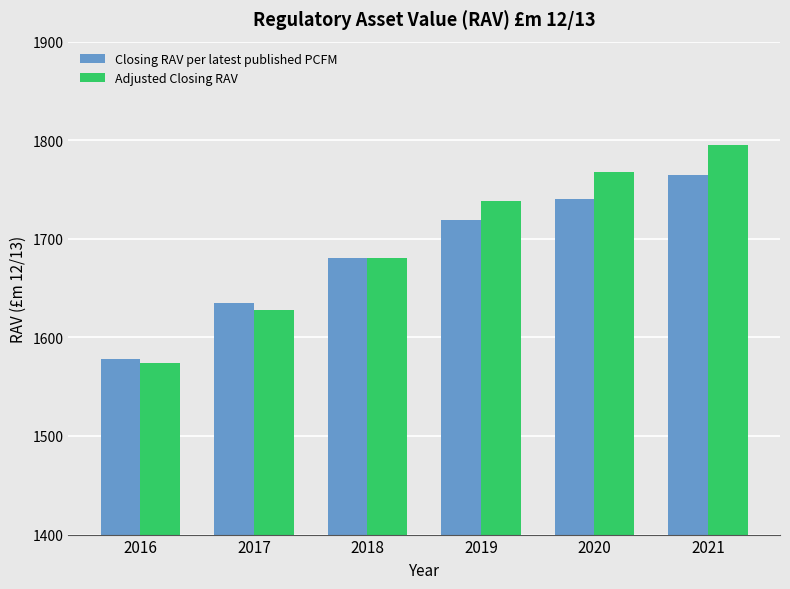

What is the difference between the second highest and minimum values in the Closing RAV per latest published PCFM series?

162.5